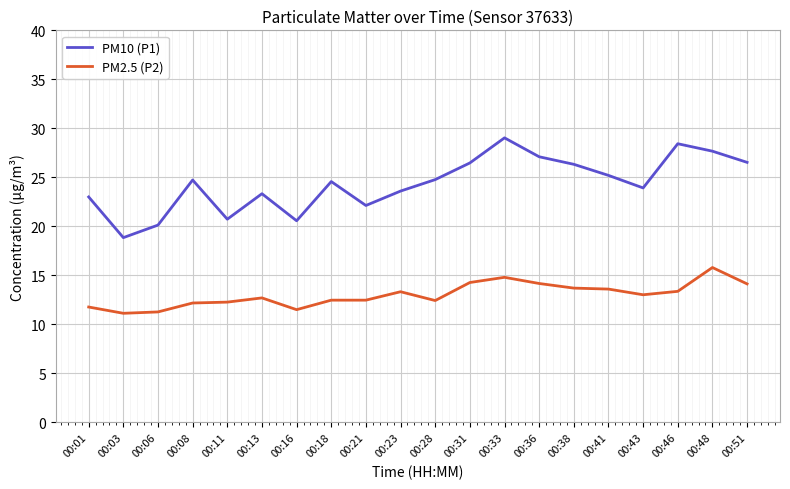

What is the greatest value displayed?

29.0